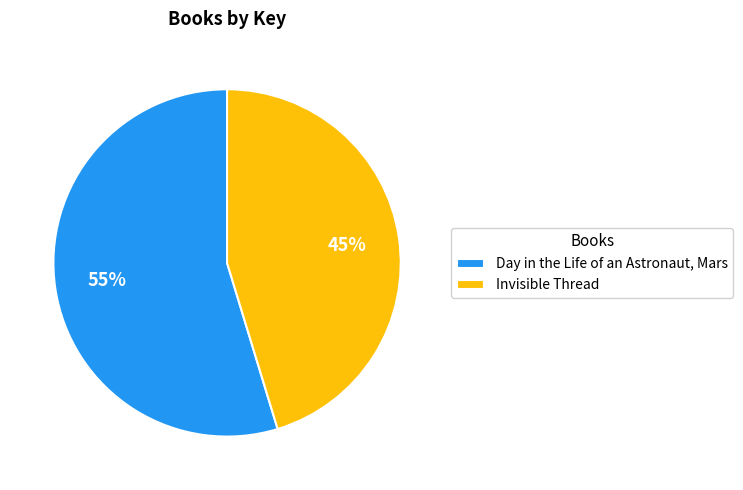

To the nearest percent, what is the average slice percentage?

50%